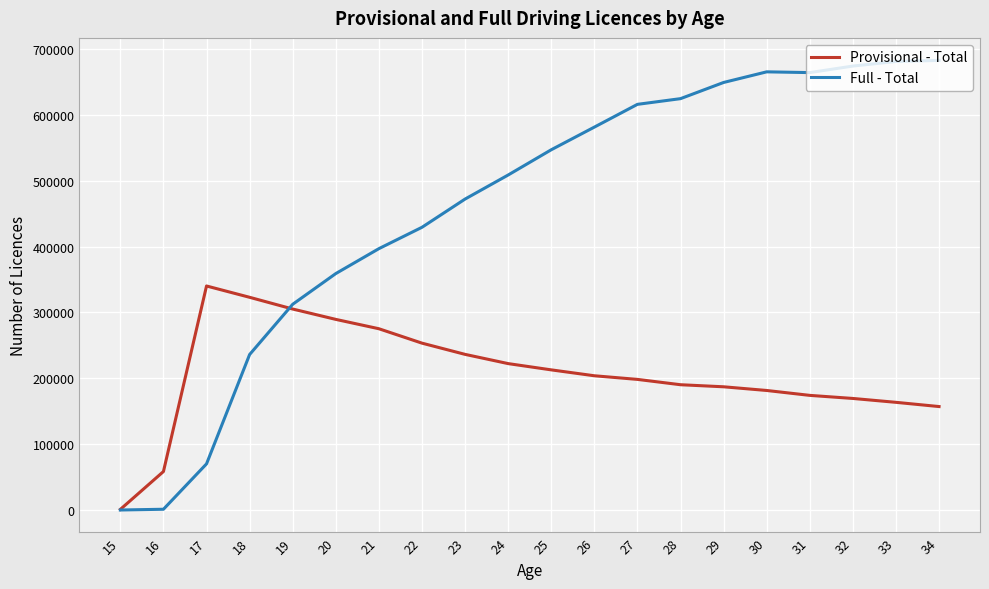

Which series has the largest total across all categories?

Full - Total